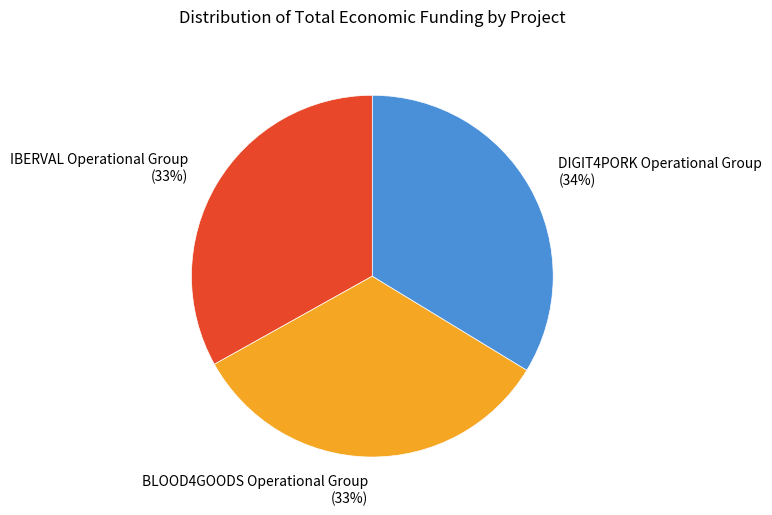

Is it true that DIGIT4PORK Operational Group is 34% of the pie?

True